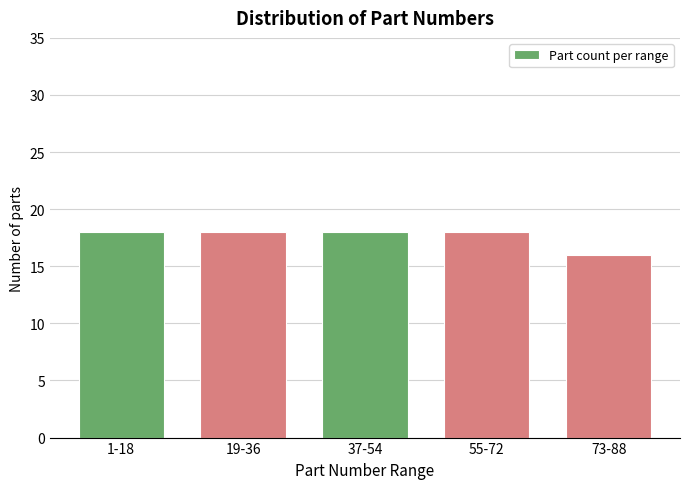

Reading left to right, what are all the values shown in this chart?

18	18	18	18	16